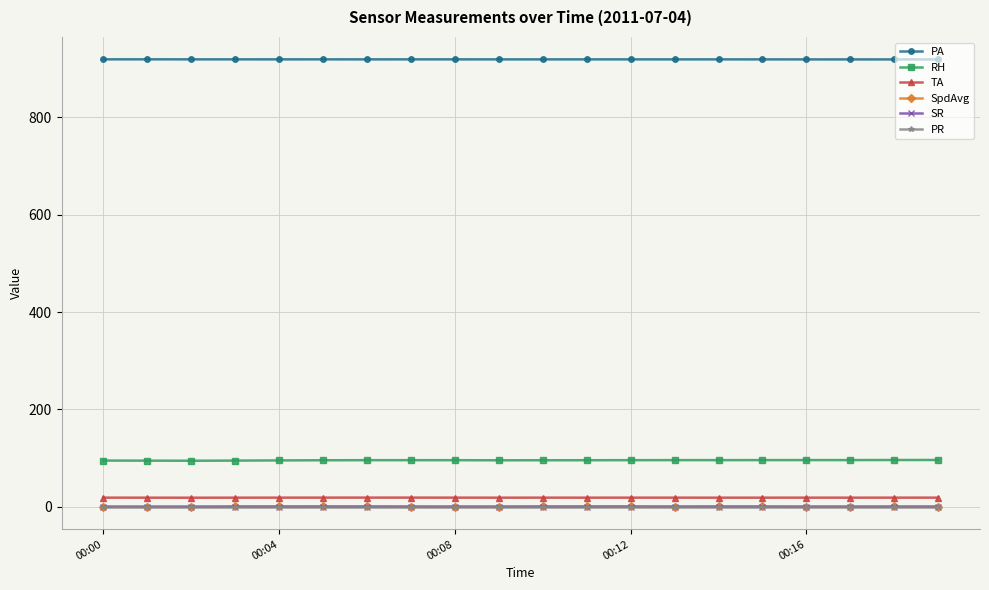

At how many categories does at least one series exceed 559?

20